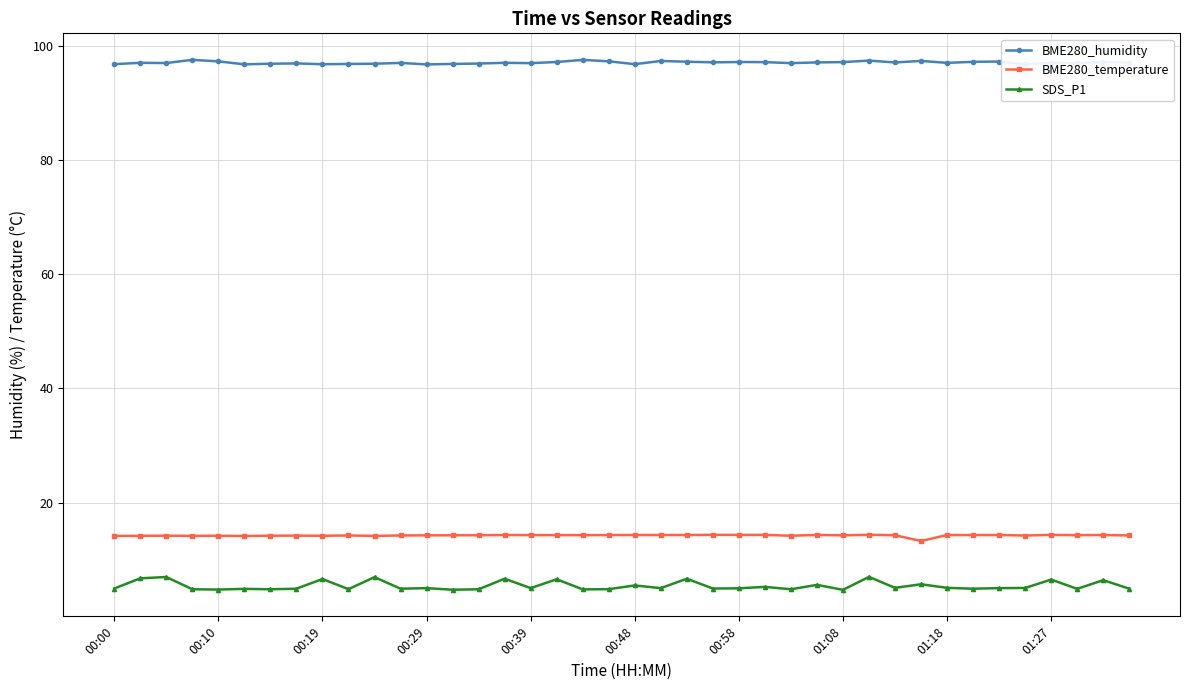

What is the value of the BME280_humidity point at the 4th from the left?

97.6